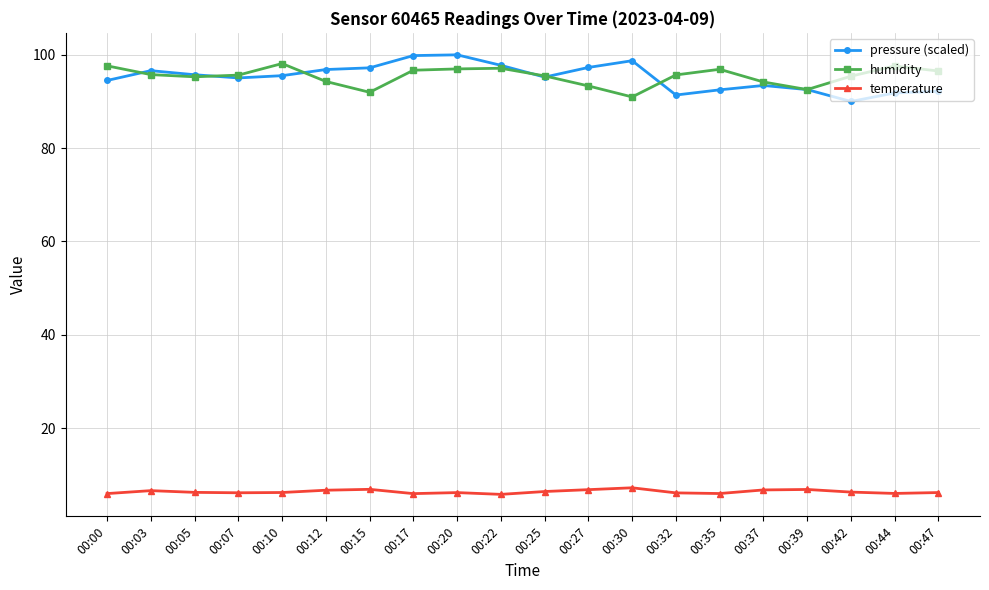

Is it true that temperature equals 6.8 at 00:39?

True